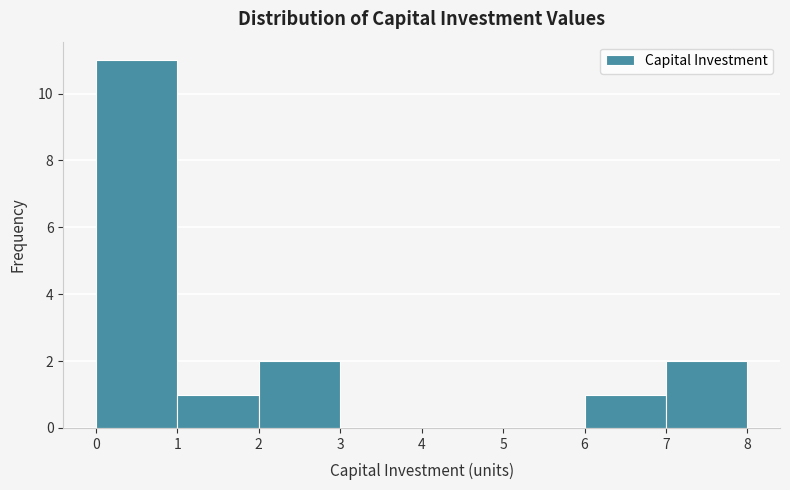

What is the height of the bar covering 1 to 2 on the x-axis? The values are not printed on the chart, so give them approximately, as read against the axis.

1